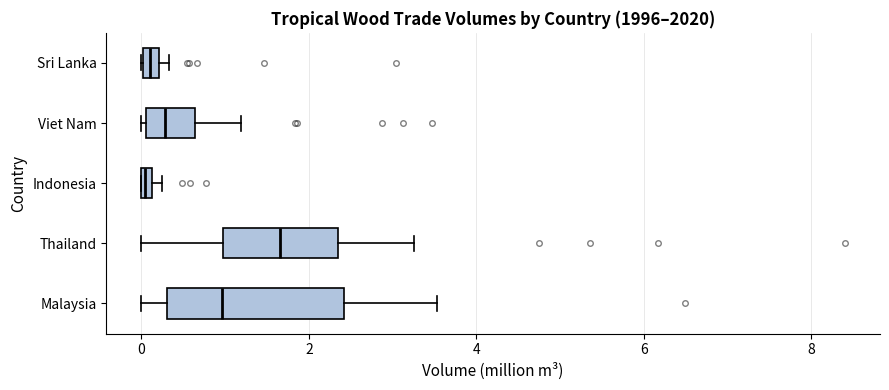

Where is the right edge of the box for Malaysia on the x-axis? The values are not printed on the chart, so give them approximately, as read against the axis.

2.4